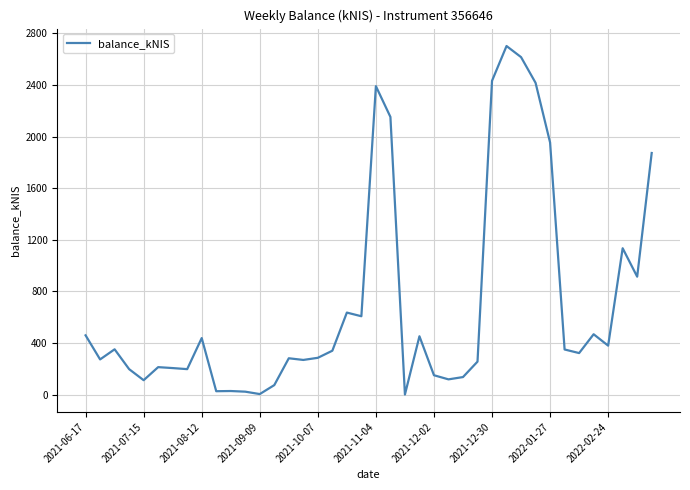

What is the greatest value displayed?

2702.1